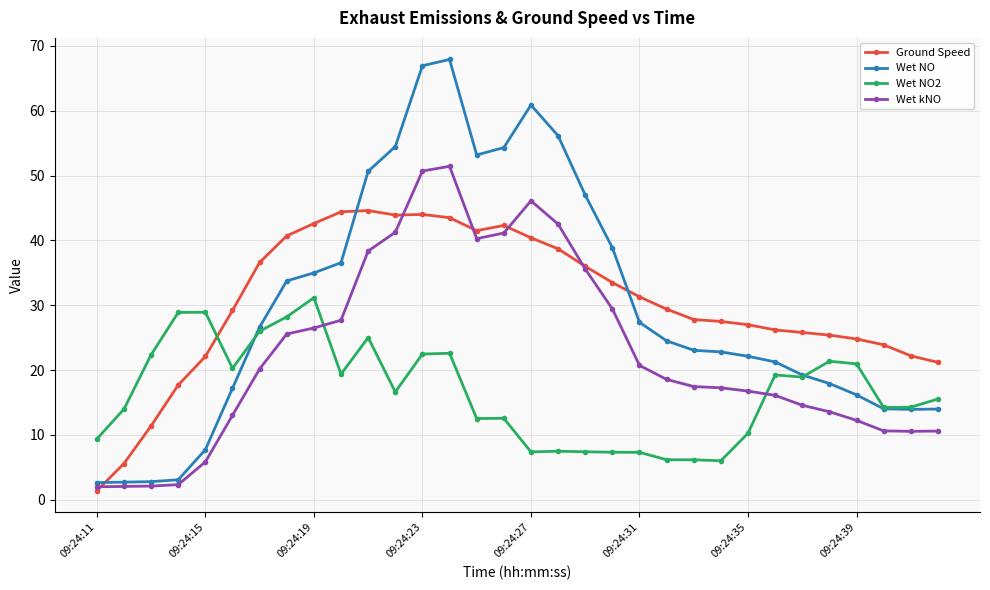

What is the value of the Wet kNO point at the 2nd from the left?

2.1